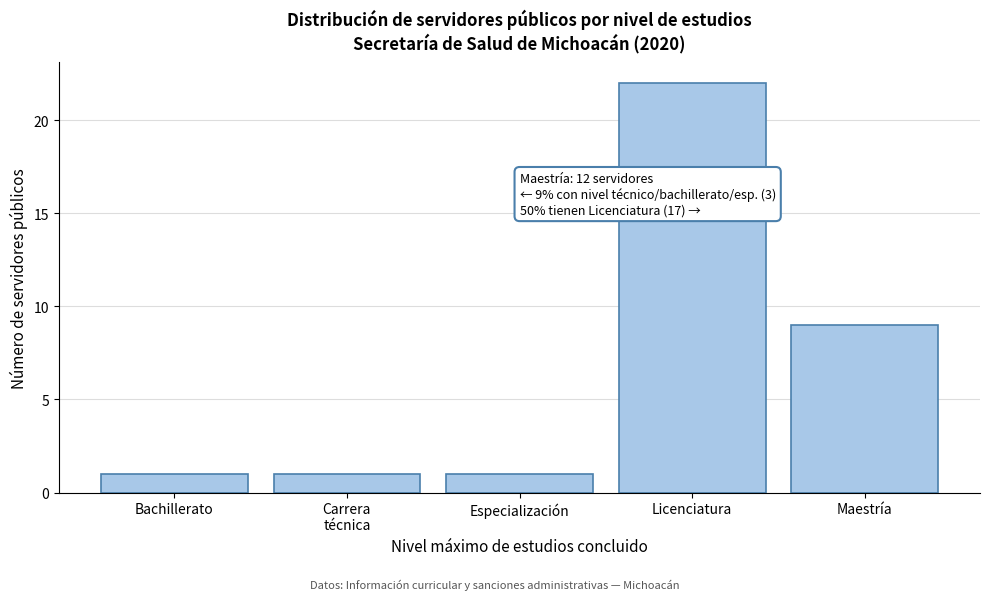

Reading left to right, transcribe all the data shown in this chart.

1	1	1	22	9